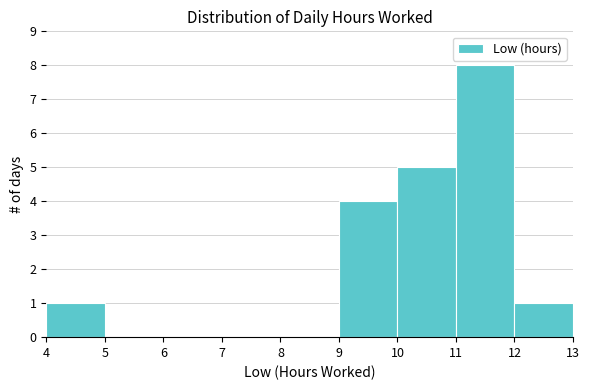

Which range on the x-axis has the tallest bar?

11 to 12